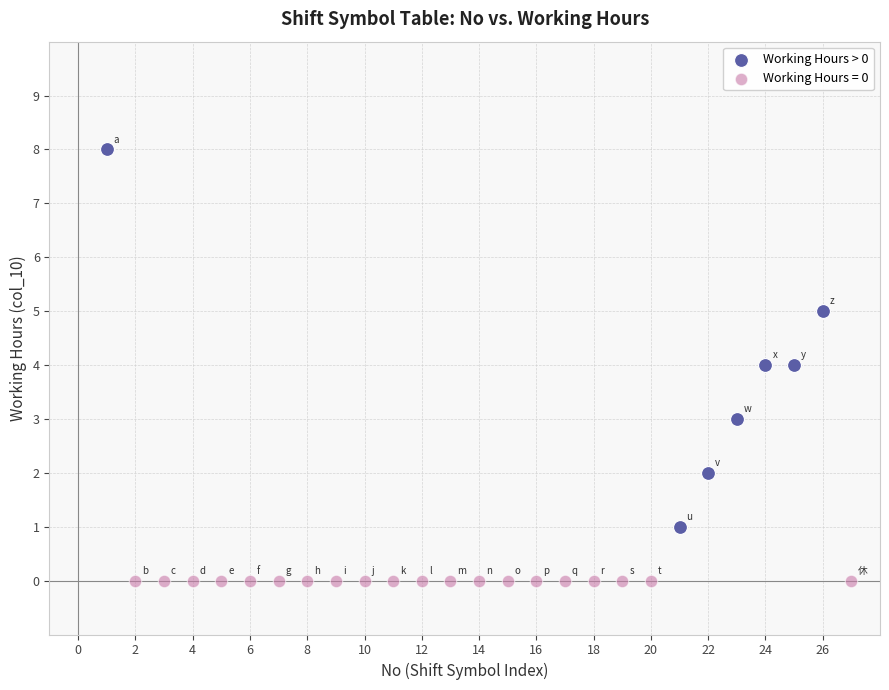

Which series reaches the maximum Y coordinate?

Working Hours > 0